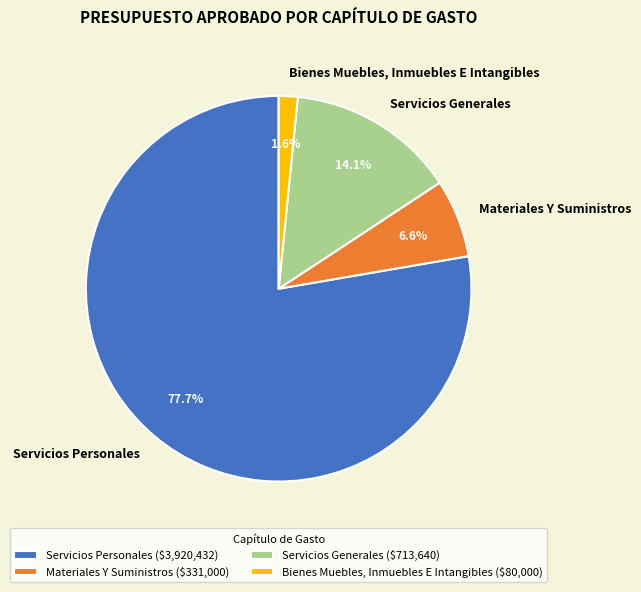

To the nearest percent, what portion does Bienes Muebles, Inmuebles E Intangibles represent?

2%